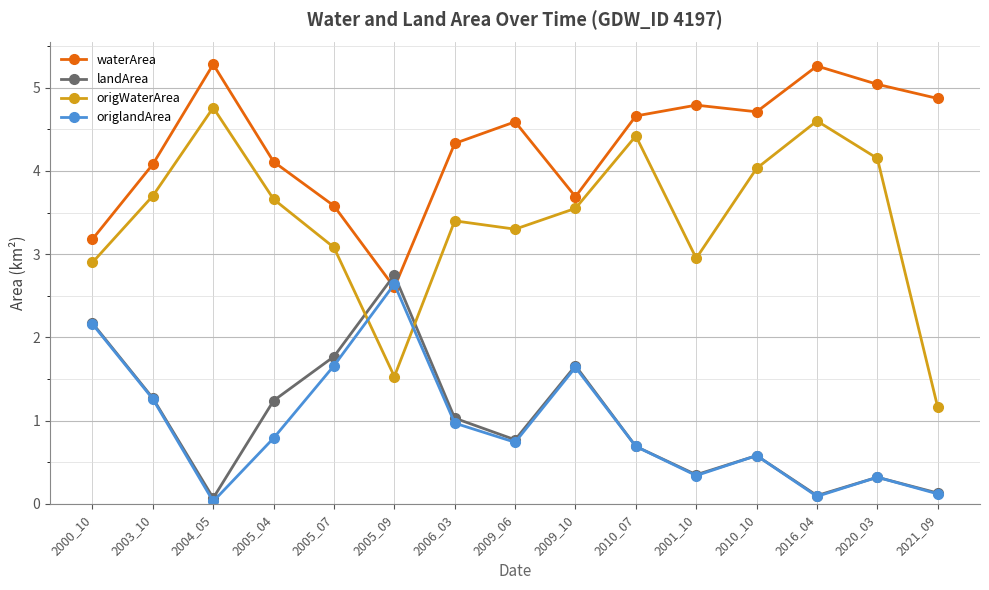

After their last crossing, which series has the higher values: origWaterArea or origlandArea?

origWaterArea